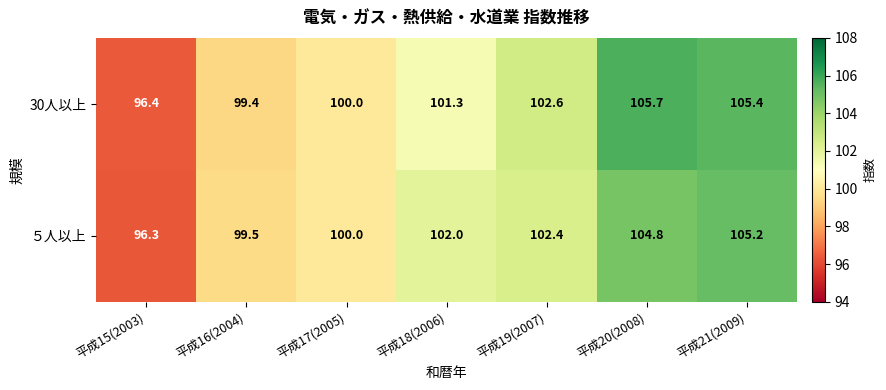

List the series in order of their overall mean, highest first.

30人以上, ５人以上